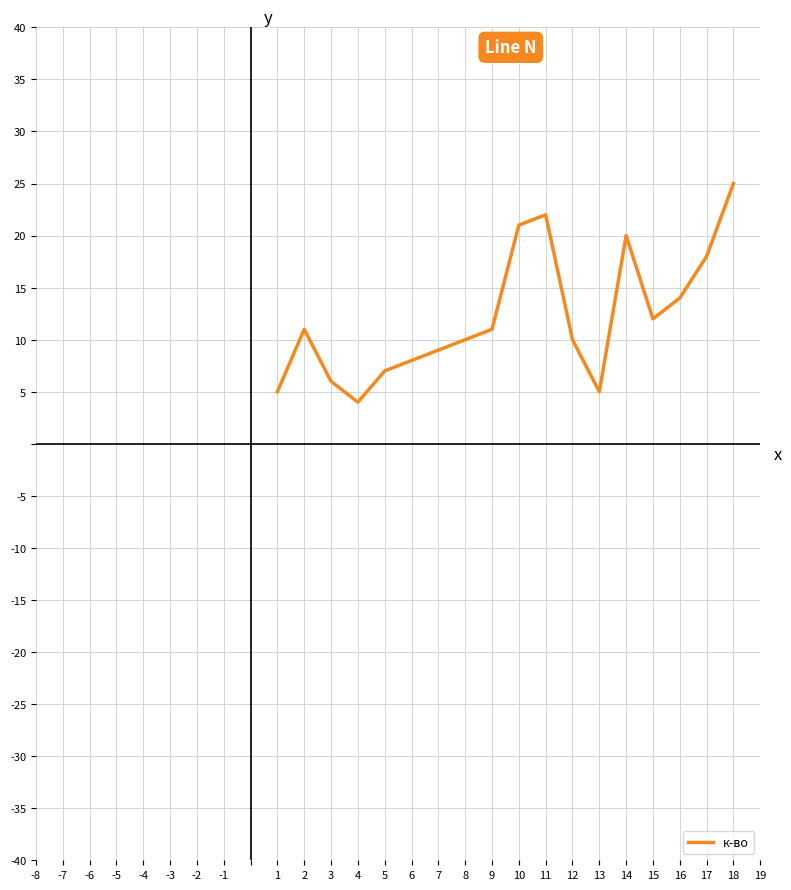

What is the change in value from 7 to 10?

+12